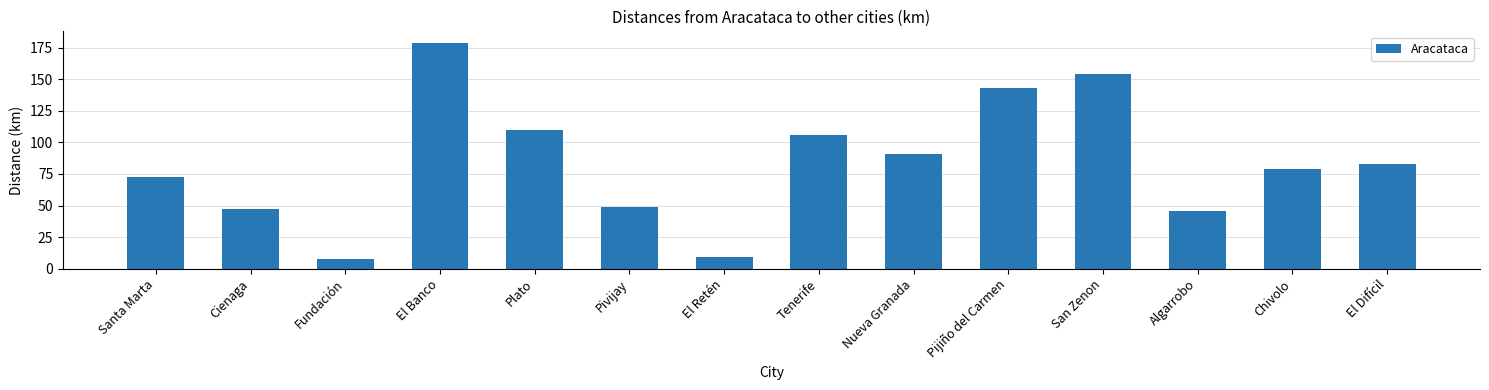

What position from the right is Cienaga?

13